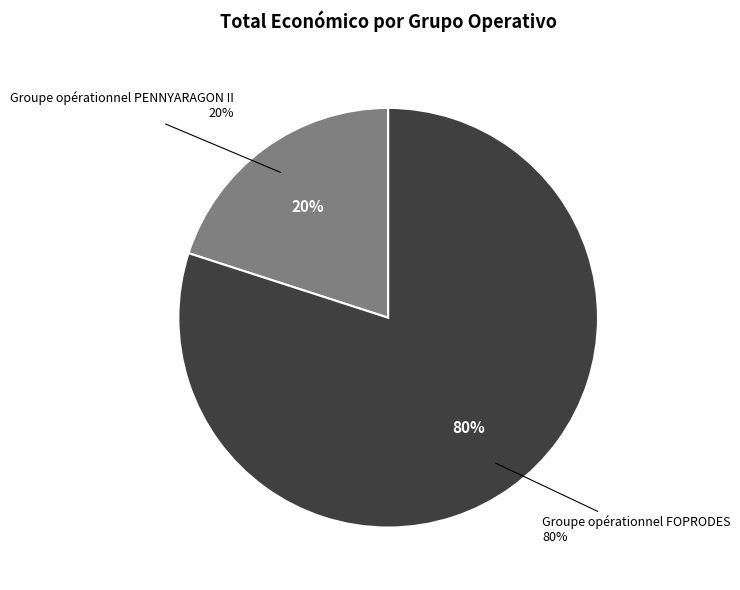

To the nearest percent, what portion does Groupe opérationnel FOPRODES represent?

80%